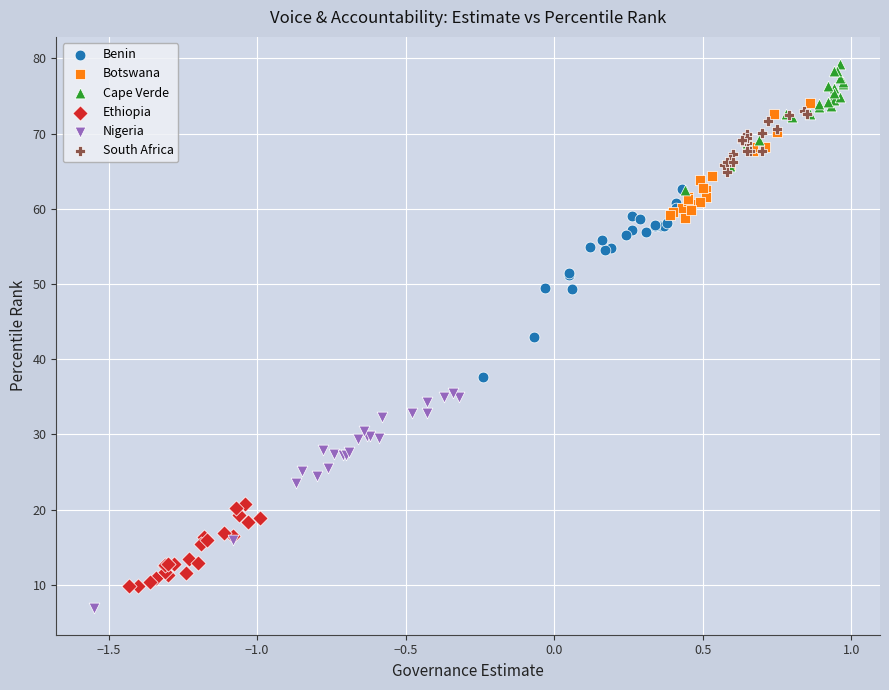

Which series reaches the maximum Y coordinate?

Cape Verde